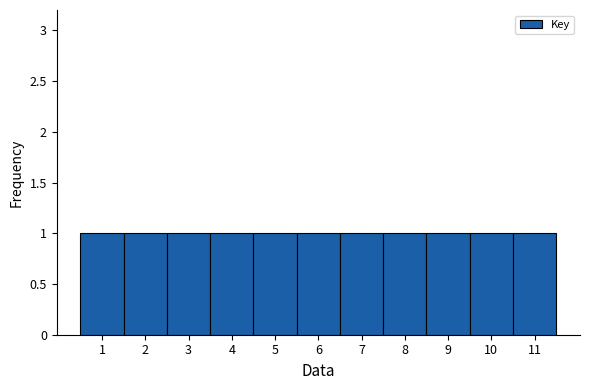

What is the height of the bar covering 9.5 to 10.5 on the x-axis? The values are not printed on the chart, so give them approximately, as read against the axis.

1